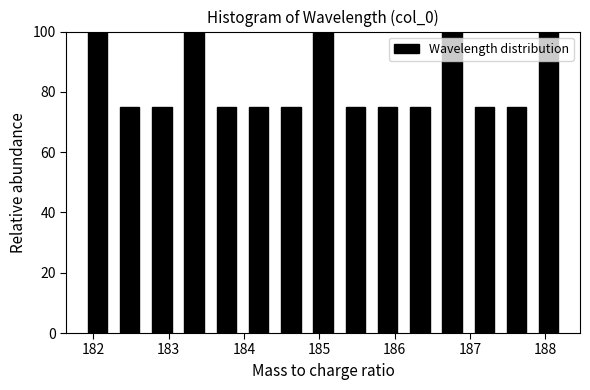

Reading left to right, transcribe this chart: for each bar, give the range it covers on the x-axis and its height. Neither the bar edges nor the heights are printed on the chart, so give them approximately, as read against the axes.

181.8 to 182.3: 100
182.3 to 182.7: 76
182.7 to 183.1: 76
183.1 to 183.6: 100
183.6 to 184.0: 76
184.0 to 184.4: 76
184.4 to 184.8: 76
184.8 to 185.3: 100
185.3 to 185.7: 76
185.7 to 186.1: 76
186.1 to 186.5: 76
186.5 to 187.0: 100
187.0 to 187.4: 76
187.4 to 187.8: 76
187.8 to 188.3: 100